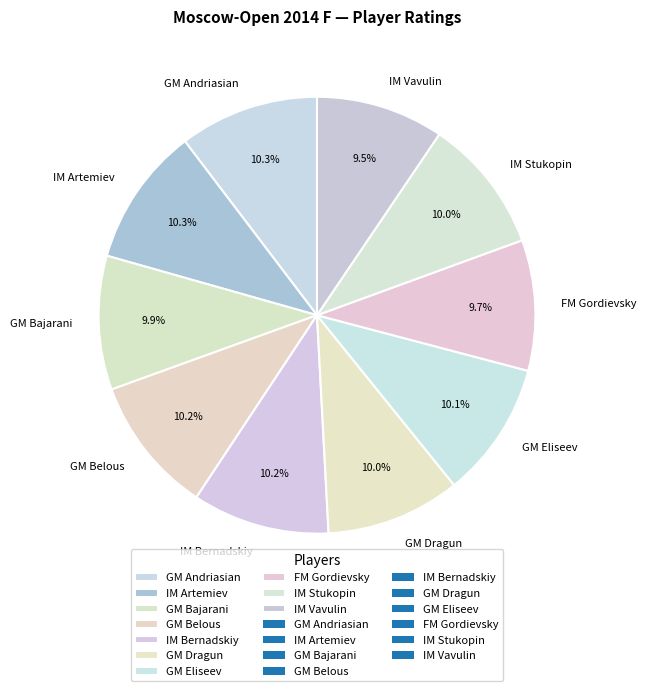

True or false: IM Stukopin accounts for 10% of the total.

True